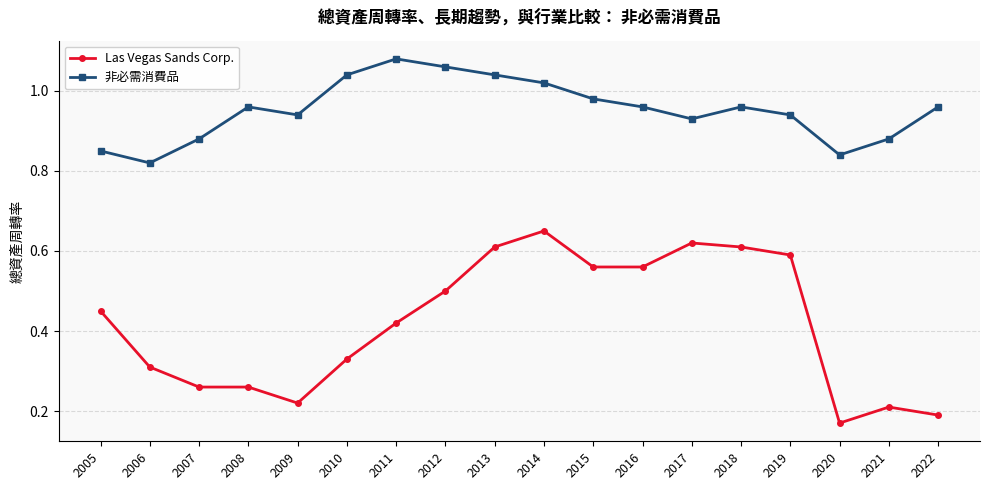

What are all the series names shown in the legend?

Las Vegas Sands Corp., 非必需消費品